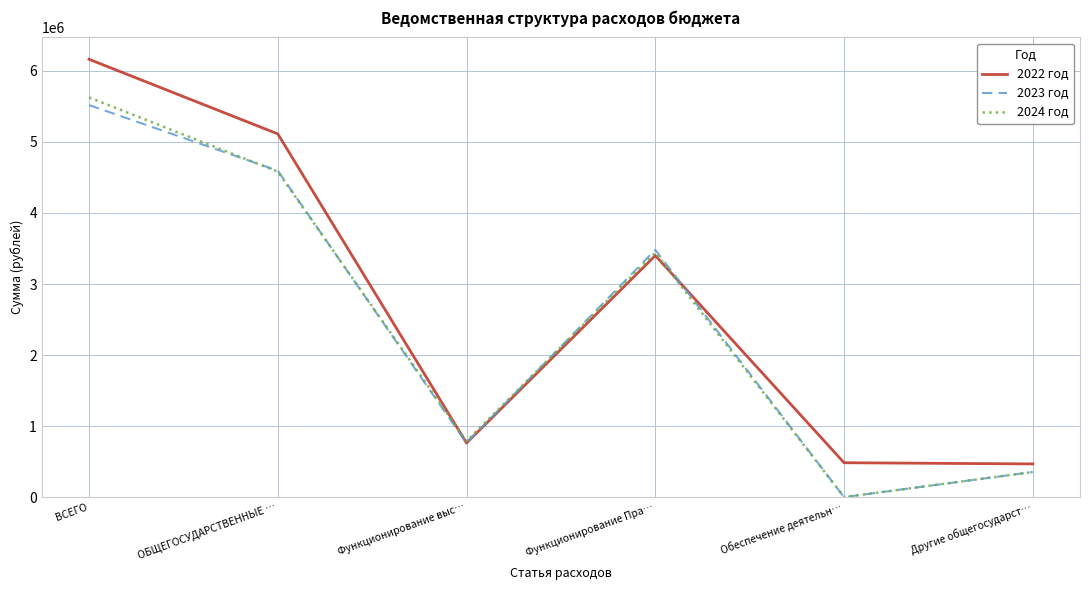

True or false: 2024 год has a value of 353500.0 at Другие общегосударст….

True